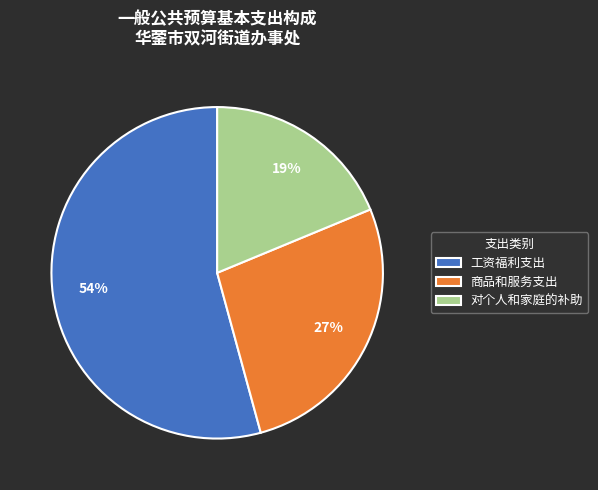

To the nearest percent, what is the average slice percentage?

33%